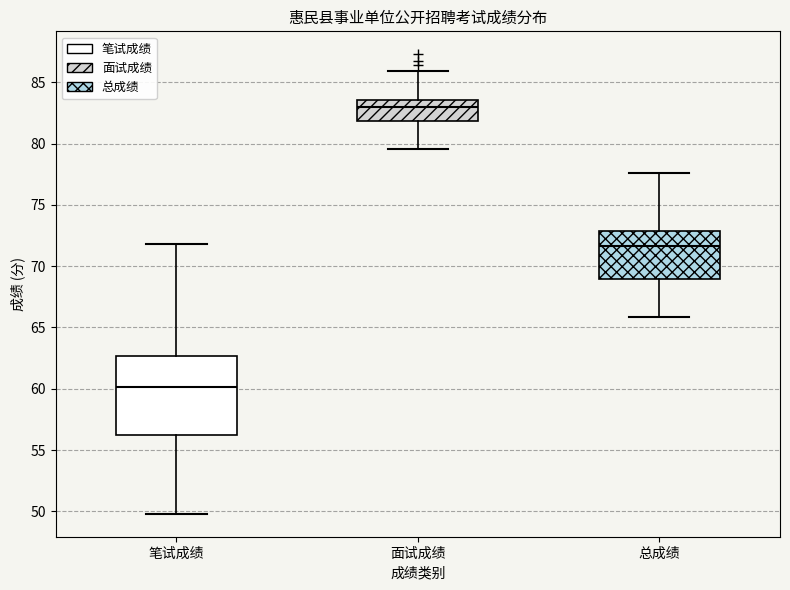

Reading left to right, read every box against the y-axis: the position of its median line, the range the box covers, and the ends of its whiskers. The values are not printed on the chart, so give them approximately, as read against the axis.

笔试成绩: median 60.0, box 56.0 to 62.5, whiskers 50.0 to 72.0
面试成绩: median 83.0, box 82.0 to 83.5, whiskers 79.5 to 86.0
总成绩: median 71.5, box 69.0 to 73.0, whiskers 66.0 to 77.5